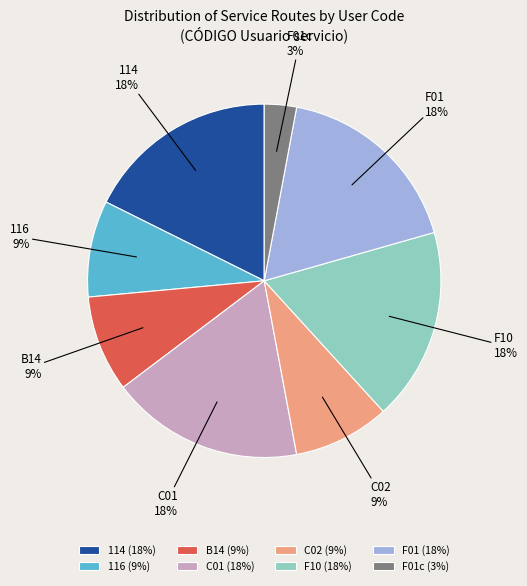

Is it true that F10 is 18% of the pie?

True